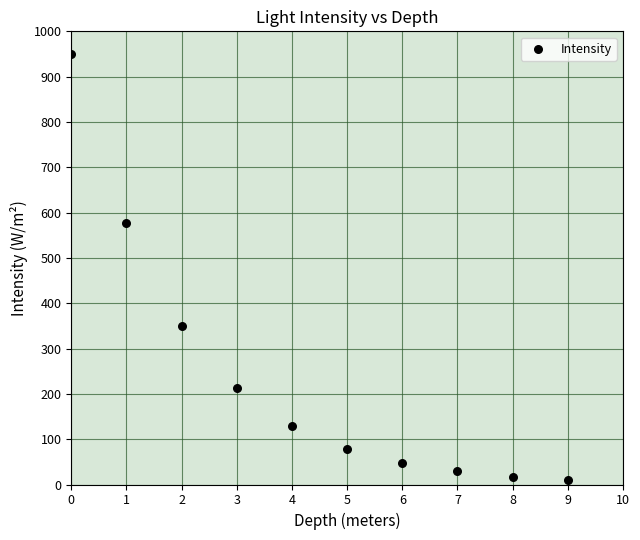

What is the average Y value?

240